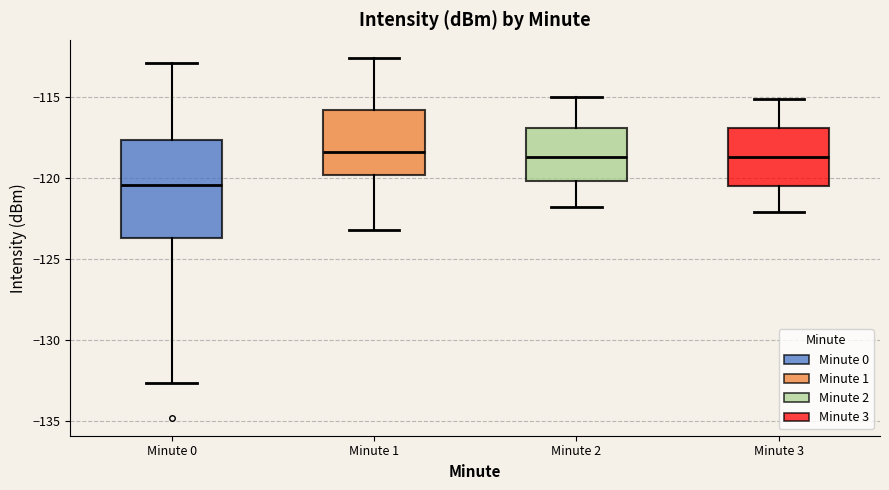

Reading left to right, read every box against the y-axis: the position of its median line, the range the box covers, and the ends of its whiskers. The values are not printed on the chart, so give them approximately, as read against the axis.

Minute 0: median -120.5, box -123.5 to -117.5, whiskers -132.5 to -113.0
Minute 1: median -118.5, box -120.0 to -116.0, whiskers -123.0 to -112.5
Minute 2: median -118.5, box -120.0 to -117.0, whiskers -122.0 to -115.0
Minute 3: median -118.5, box -120.5 to -117.0, whiskers -122.0 to -115.0